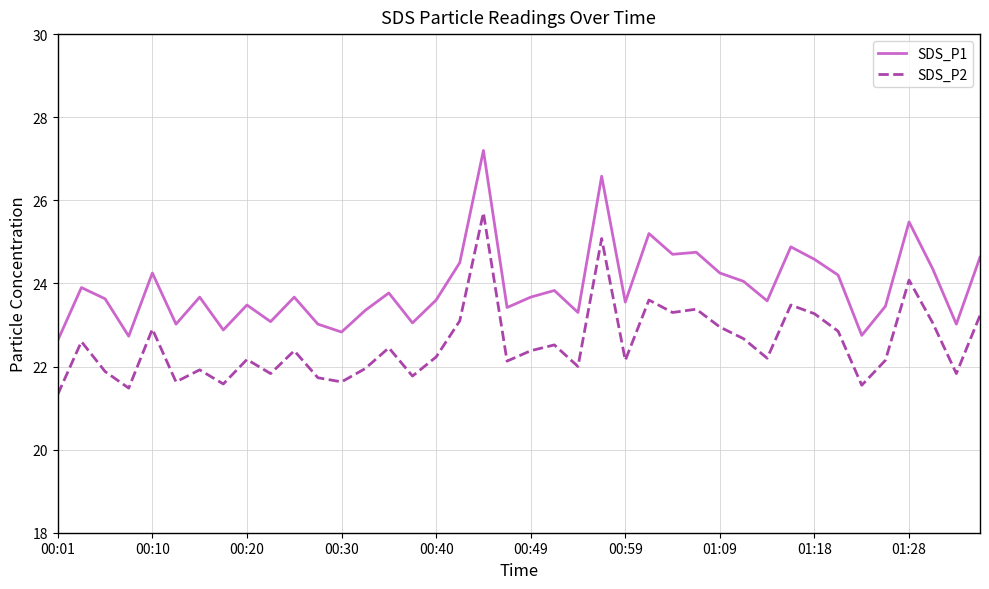

What is the smallest value displayed?

21.3